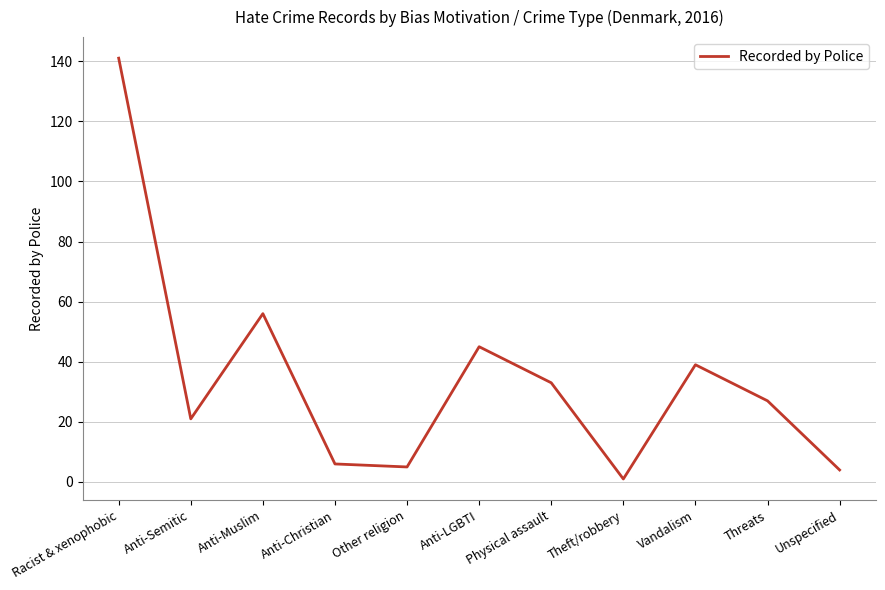

The chart shows a value of 141 at Racist & xenophobic. True or false?

True